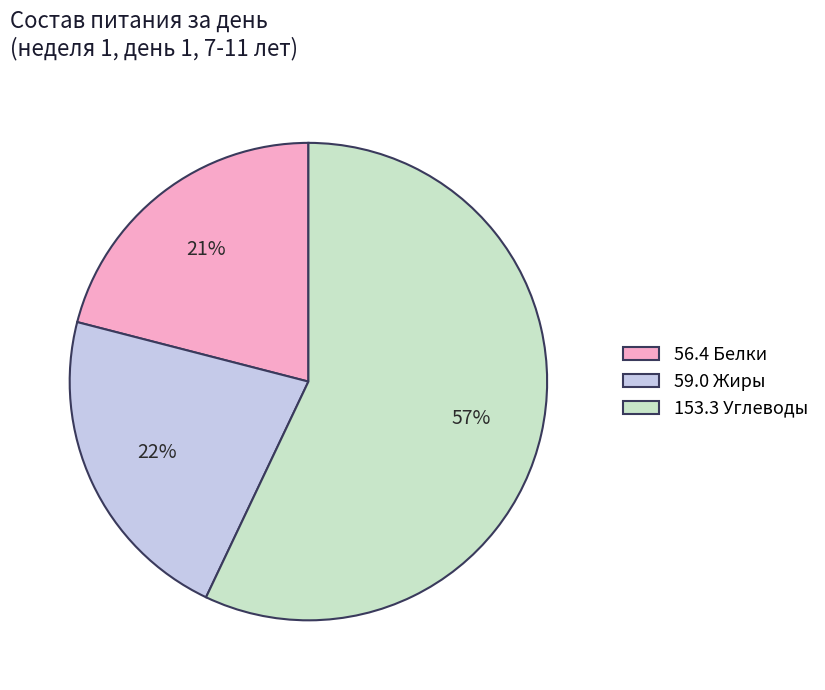

To the nearest percent, what is the average slice percentage?

33%